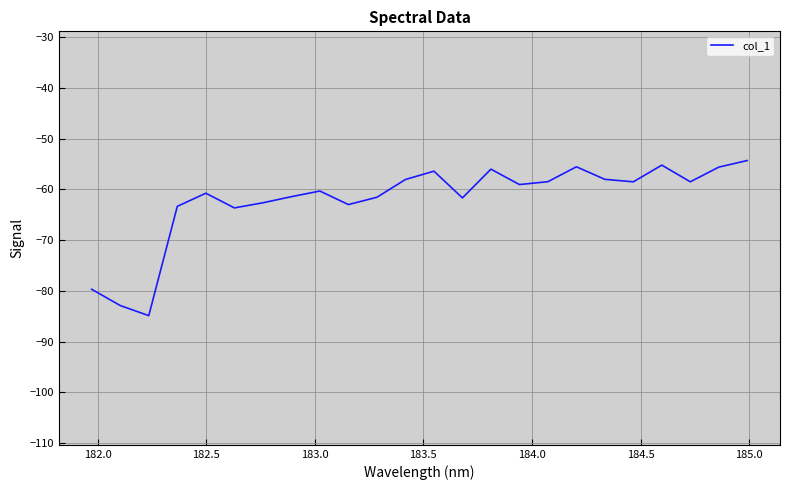

What is the smallest value displayed?

-84.9